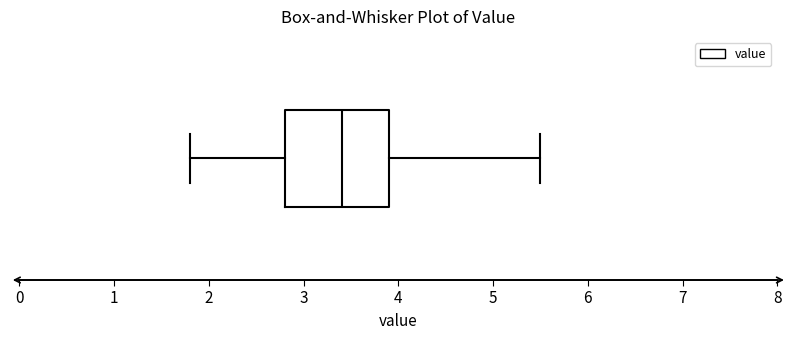

Where does the median line of the box sit on the x-axis? The values are not printed on the chart, so give them approximately, as read against the axis.

3.4